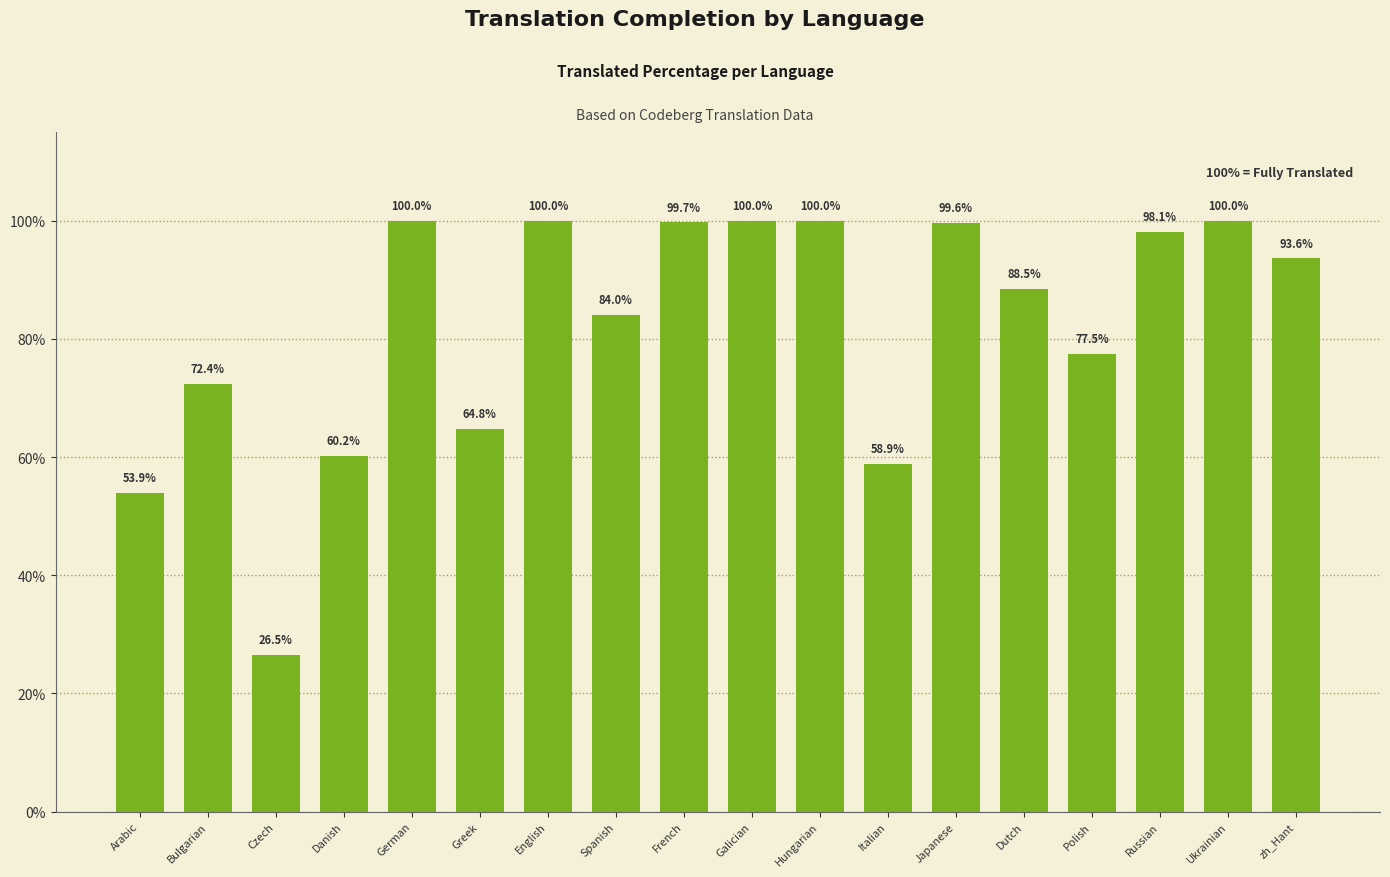

The chart shows a value of 10.8 at Czech. True or false?

False